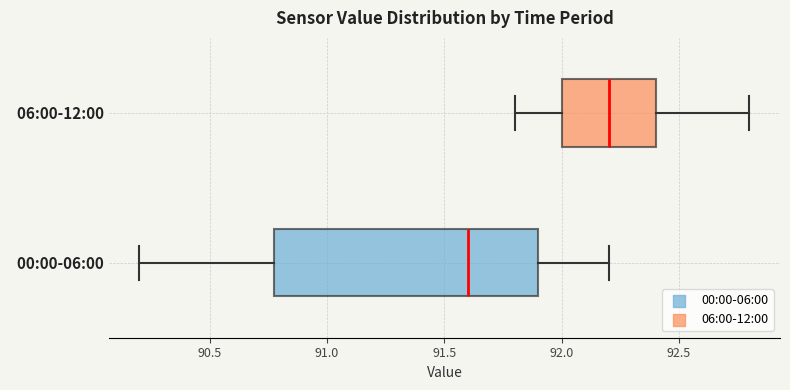

Reading bottom to top, transcribe this box plot: for each box, give where its median line is, the range the box spans, and where its two whiskers end, as read against the x-axis. The values are not printed on the chart, so give them approximately, as read against the axis.

00:00-06:00: median 91.6, box 90.8 to 91.9, whiskers 90.2 to 92.2
06:00-12:00: median 92.2, box 92.0 to 92.4, whiskers 91.8 to 92.8